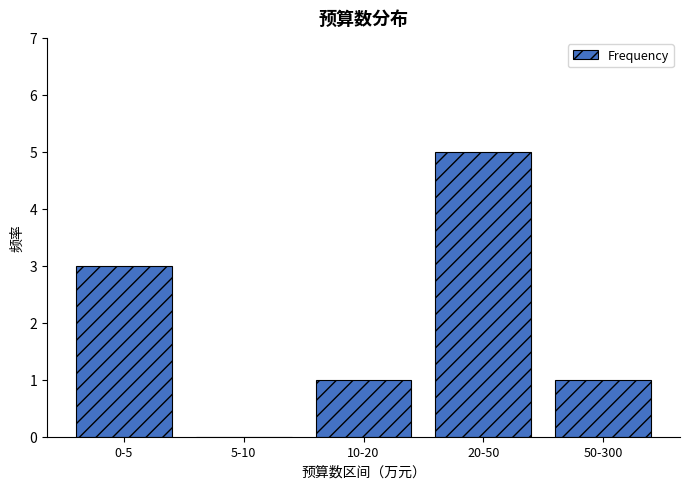

Reading left to right, list all the values displayed in this chart.

0-5=3	5-10=0	10-20=1	20-50=5	50-300=1